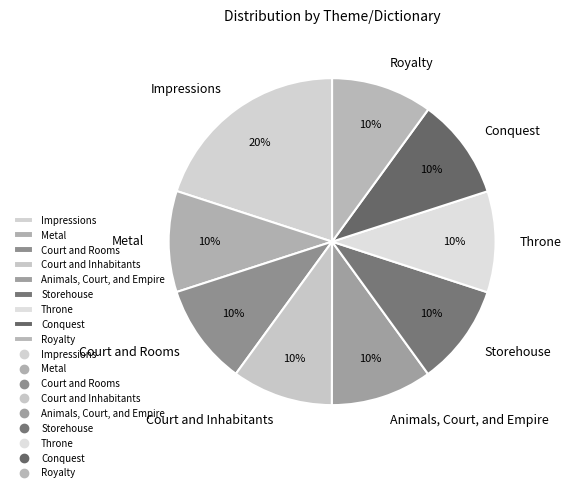

Which slice is the largest?

Impressions